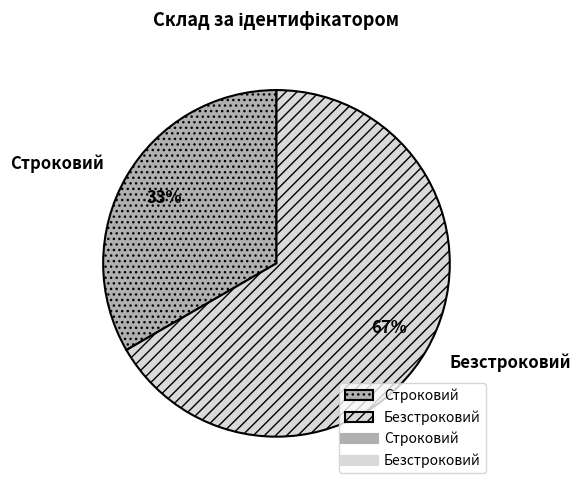

To the nearest percent, what percentage of the pie is Безстроковий?

67%